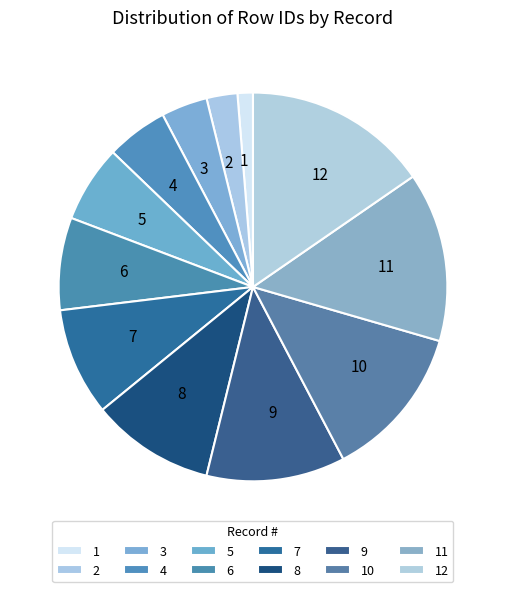

The 8 slice represents 1% of the pie. True or false?

False